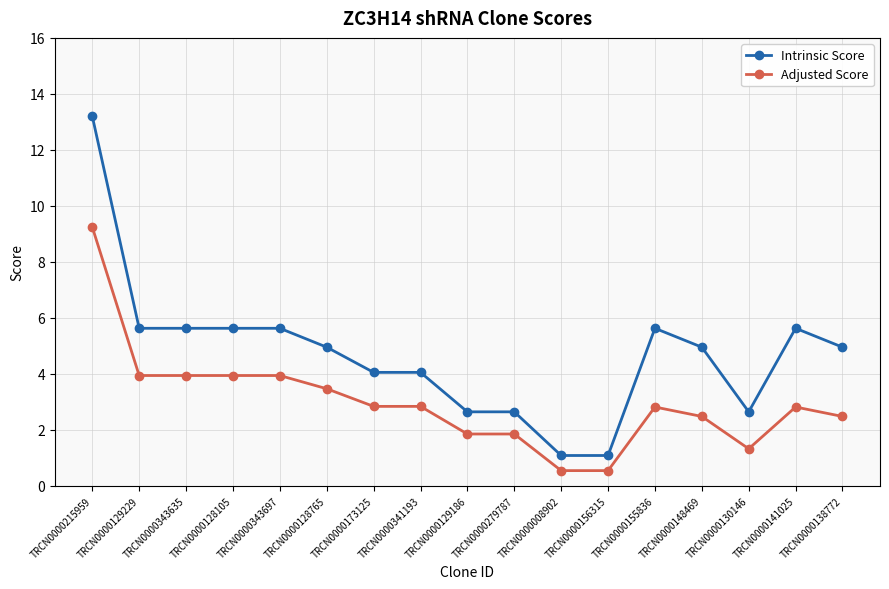

Is the value of Adjusted Score at TRCN0000215959 greater than the value of Intrinsic Score at TRCN0000156315?

Yes